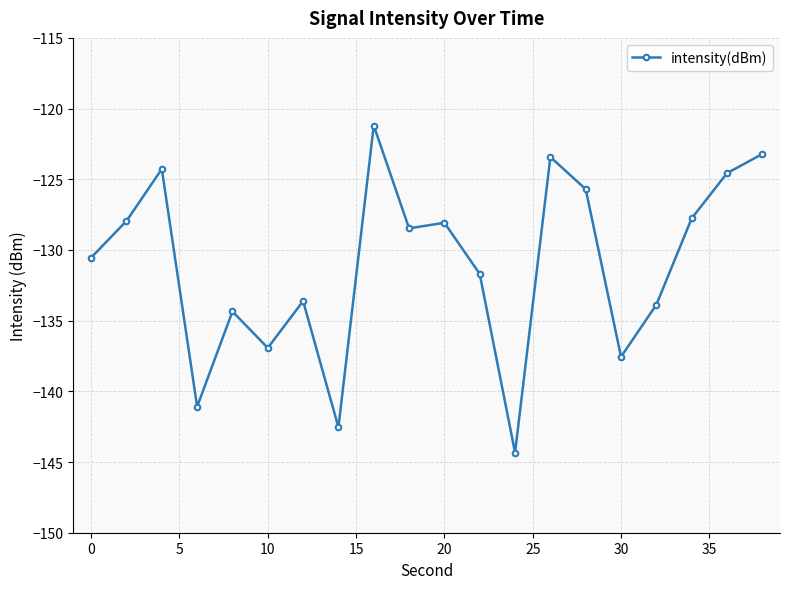

True or false: the data has more than 0 interior local peaks.

True